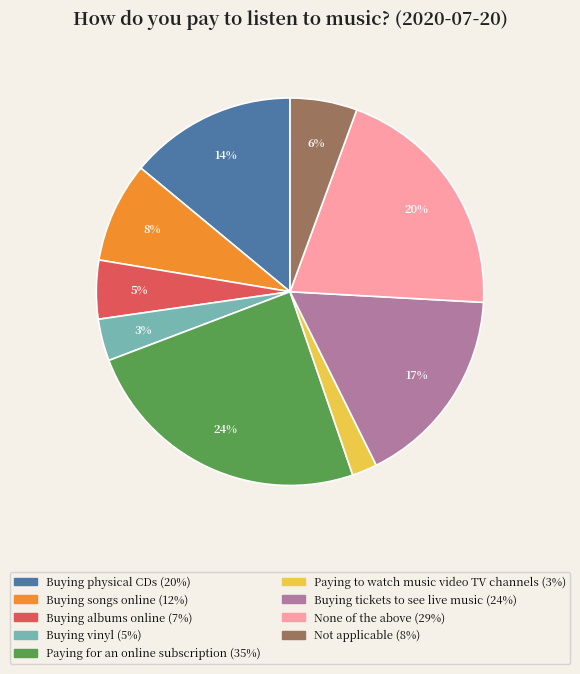

Rank the categories by value from highest to lowest.

Paying for an online subscription, None of the above, Buying tickets to see live music, Buying physical CDs, Buying songs online, Not applicable, Buying albums online, Buying vinyl, Paying to watch music video TV channels